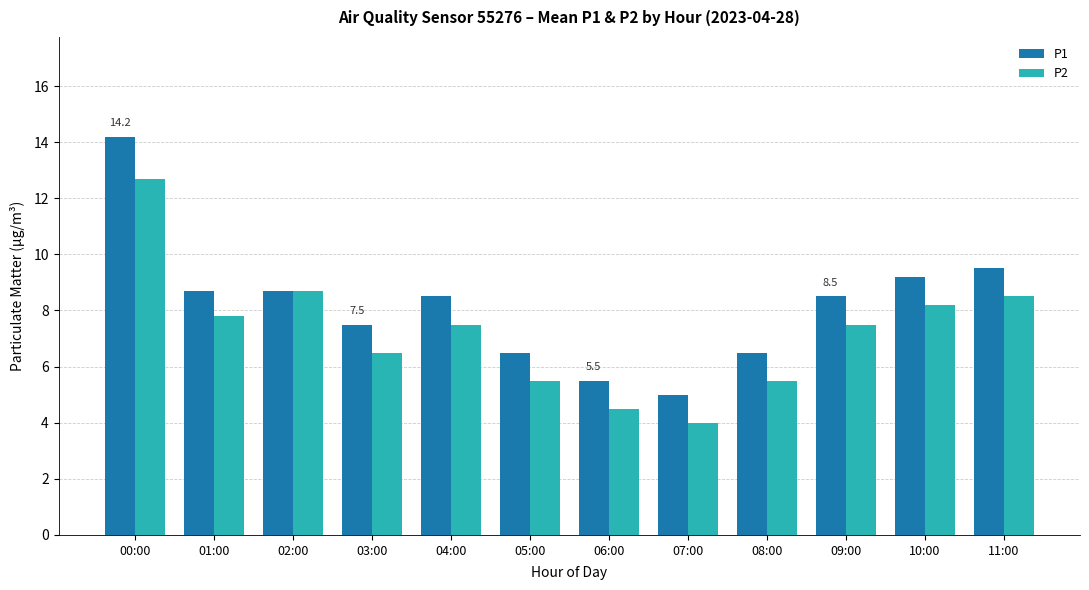

Rank the series by their average value, from lowest to highest.

P2, P1